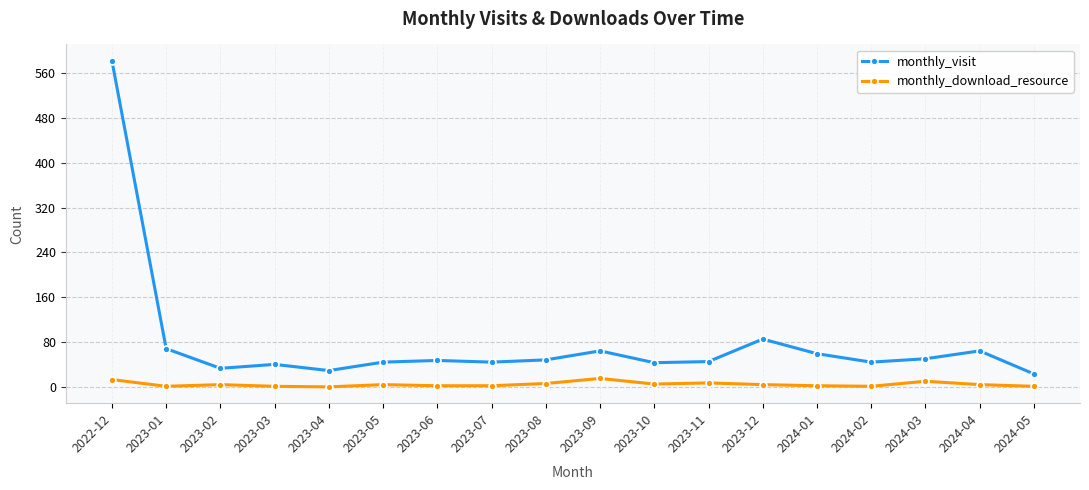

True or false: monthly_visit and monthly_download_resource intersect in this chart.

False